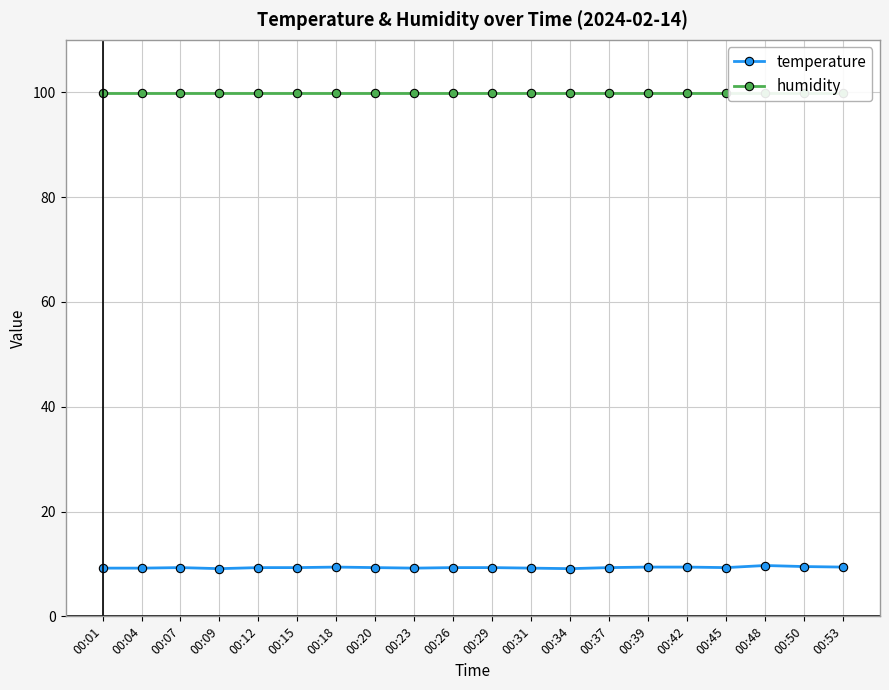

True or false: humidity has more than 0 interior local peaks.

False